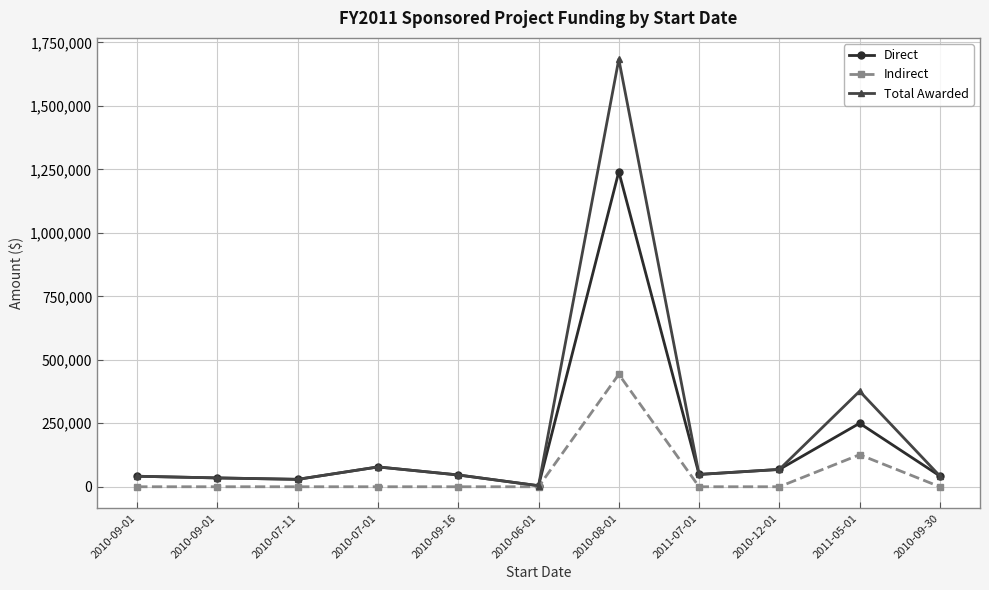

True or false: Indirect and Total Awarded cross at least once.

False